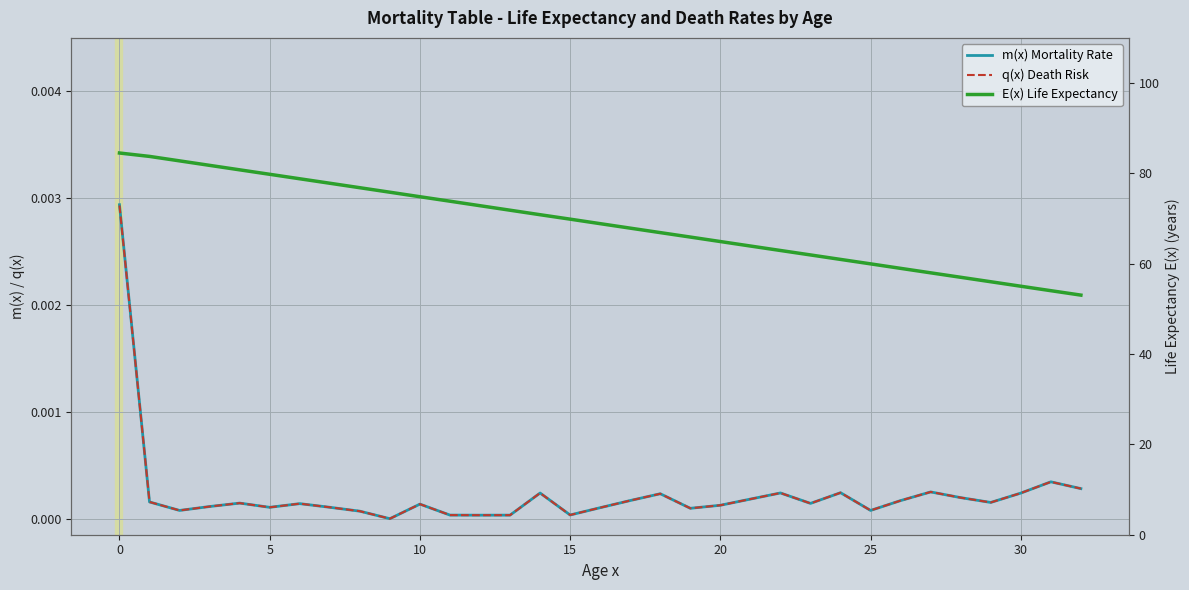

How many data points in E(x) Life Expectancy are above 68?

17